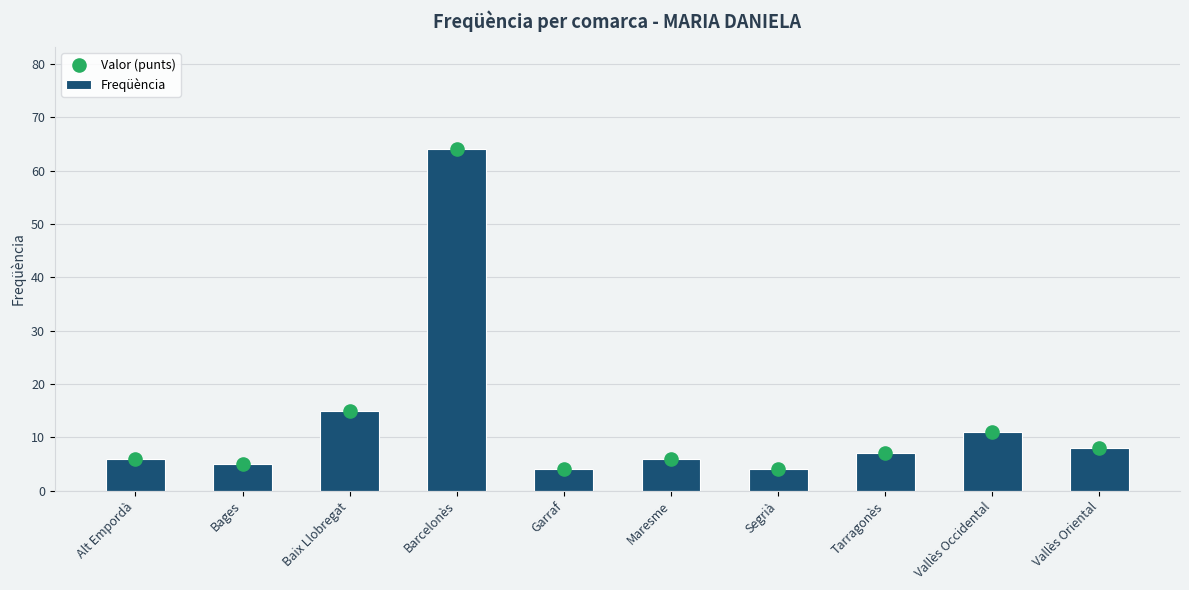

Which series has the largest total across all categories?

Freqüència